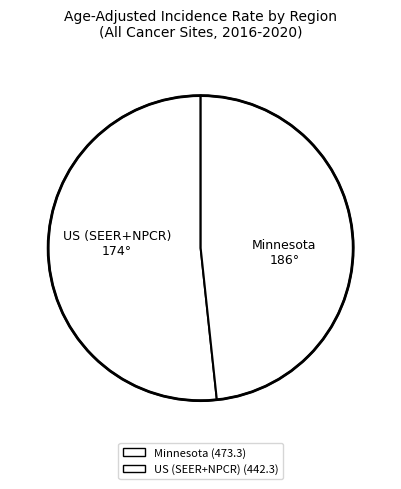

How many slices are in this pie chart?

2